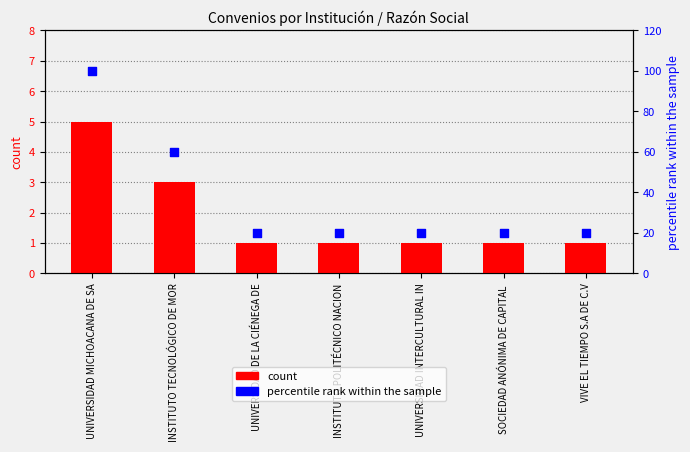

What is the total value across all series at UNIVERSIDAD DE LA CIÉNEGA DE?

21